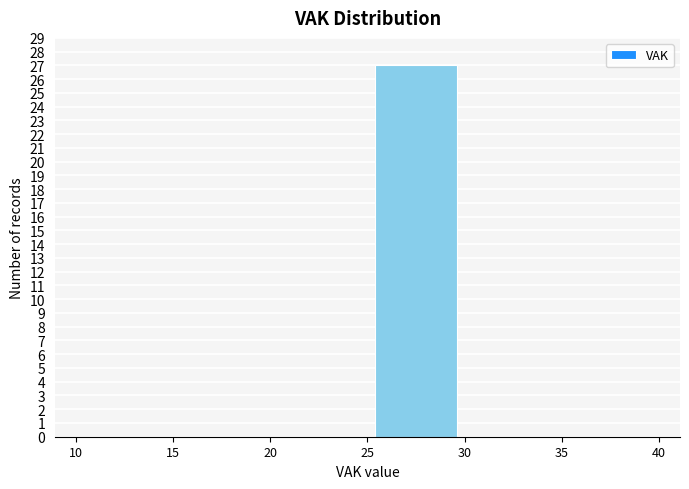

What is the height of the bar covering 25 to 30 on the x-axis? The values are not printed on the chart, so give them approximately, as read against the axis.

27